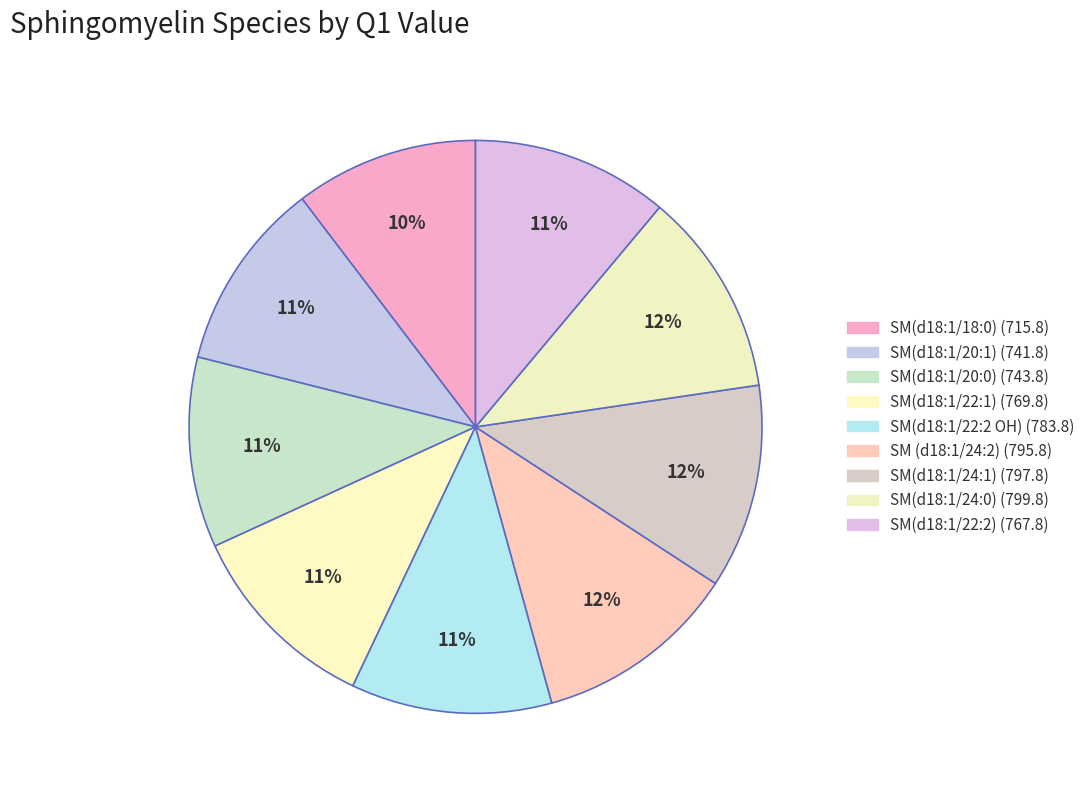

Do SM(d18:1/20:0) and SM(d18:1/22:2 OH) together represent more than half of the pie?

No